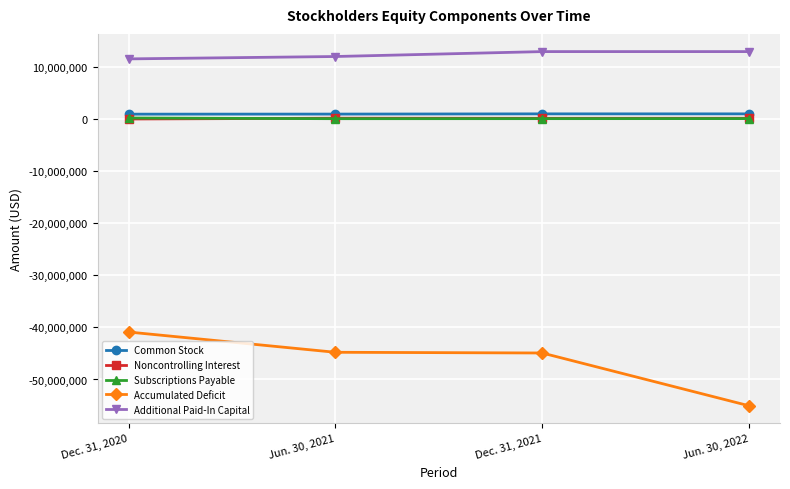

What is the highest value of the Additional Paid-In Capital series?

12860873